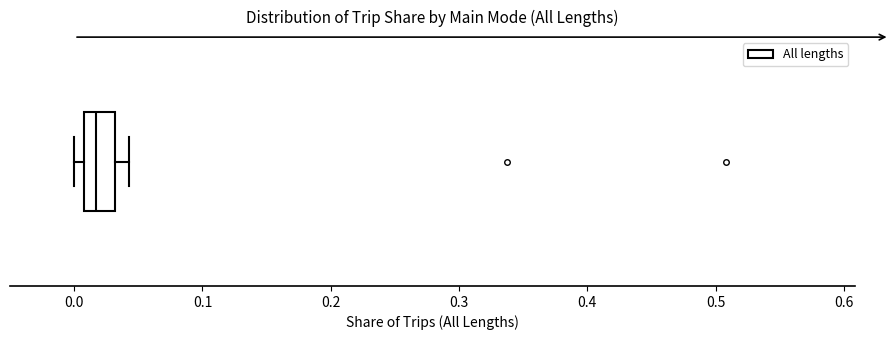

Where does the median line of the box sit on the x-axis? The values are not printed on the chart, so give them approximately, as read against the axis.

0.02